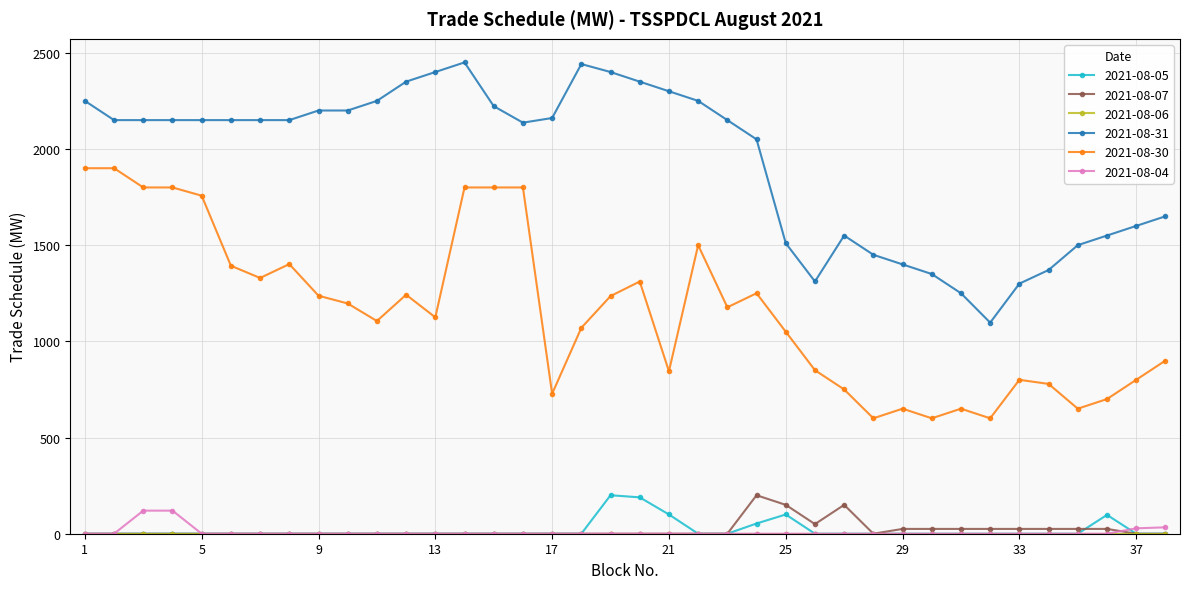

True or false: 2021-08-05 and 2021-08-30 intersect in this chart.

False